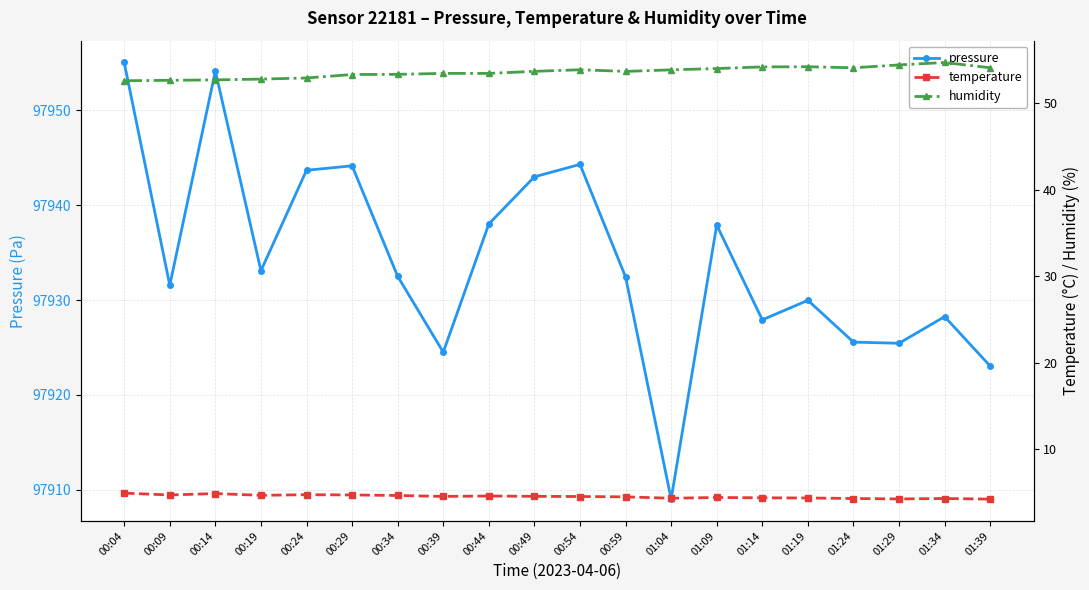

Which series has the largest total across all categories?

pressure